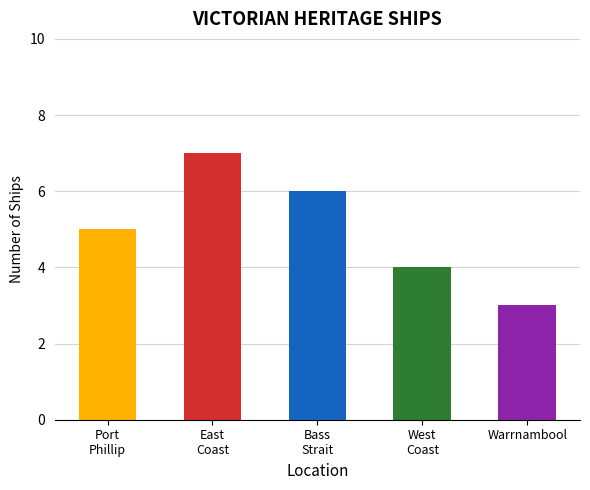

List the labels in order of value, largest first.

East Coast, Bass Strait, Port Phillip, West Coast, Lady Bay / Warrnambool